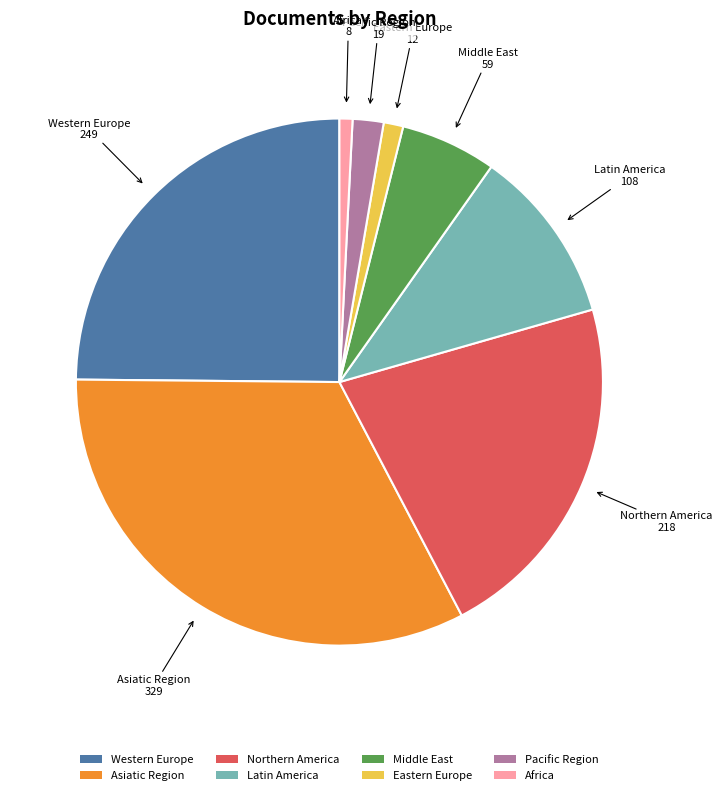

Does Eastern Europe account for over 50% of the chart?

No